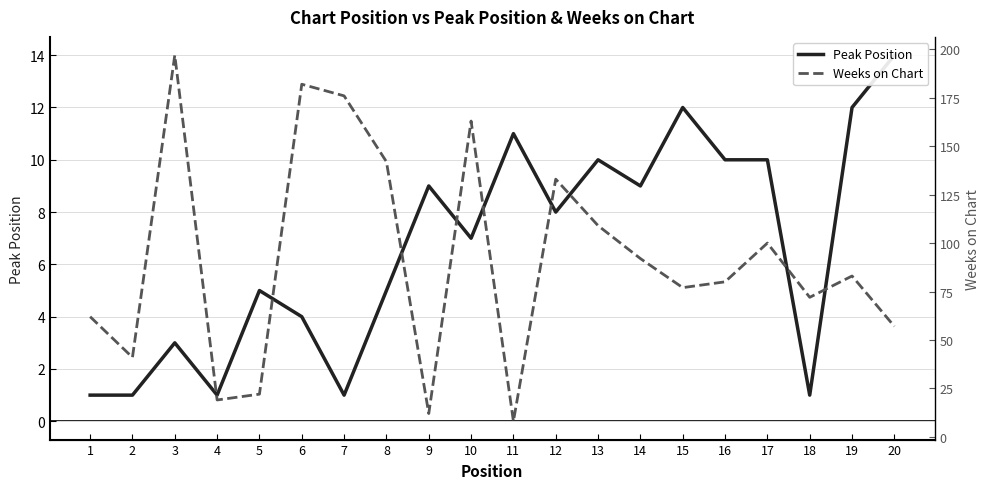

What is the maximum value shown in the chart?

197